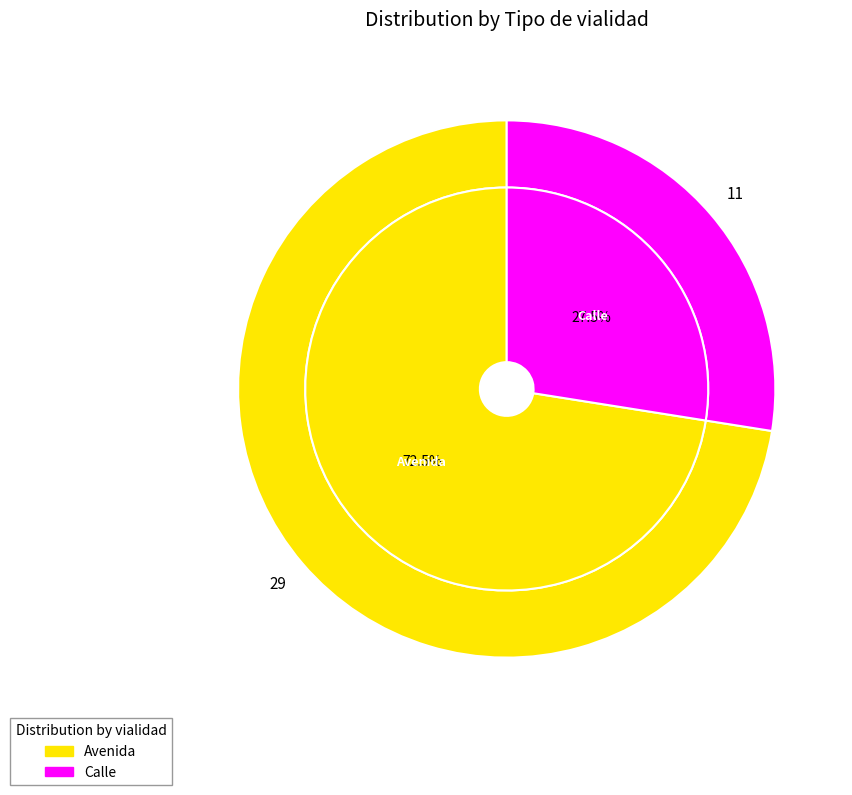

Is it true that Avenida is 84% of the pie?

False